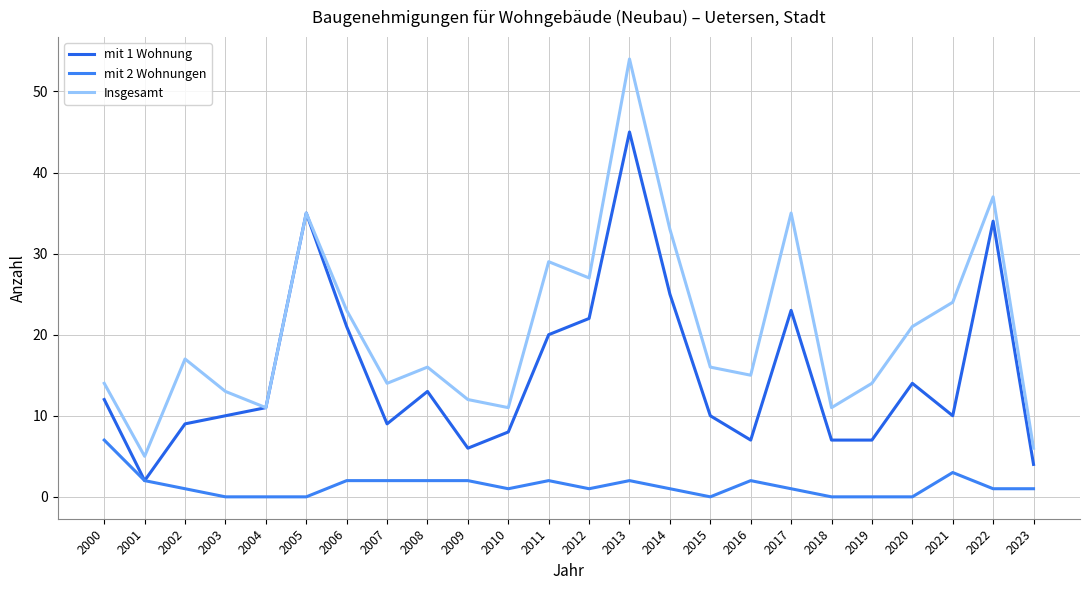

Which category has the lowest value in the mit 2 Wohnungen series?

2003